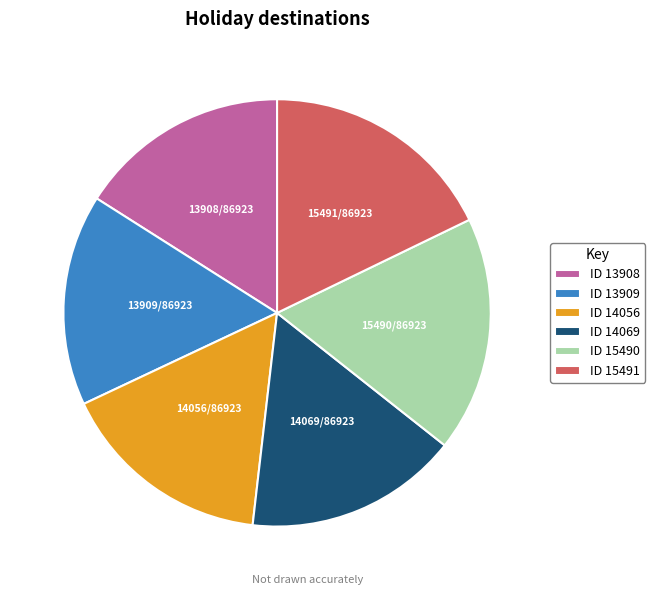

How many slices are in this pie chart?

6